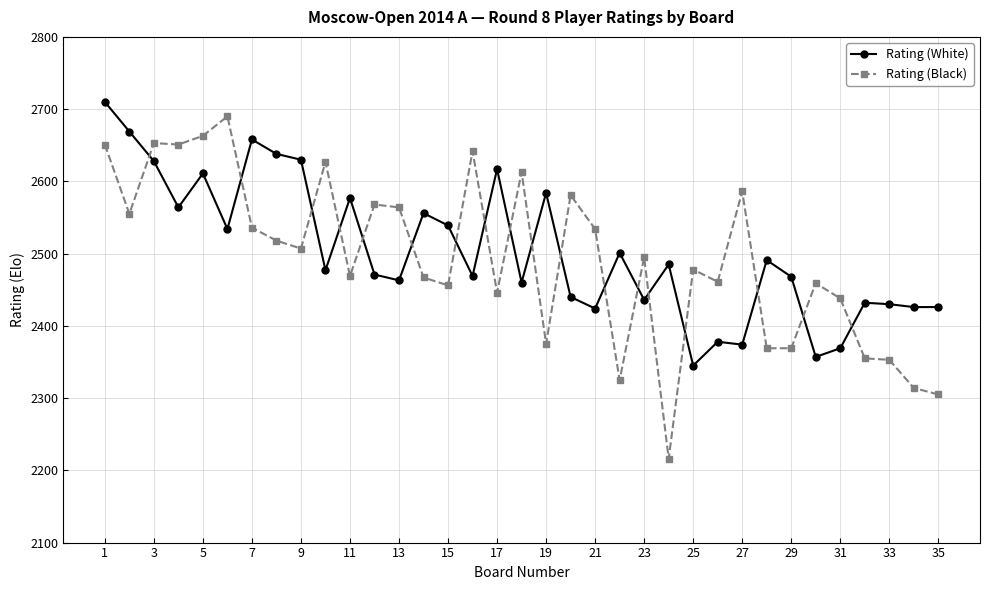

True or false: Rating (Black) and Rating (White) intersect in this chart.

True